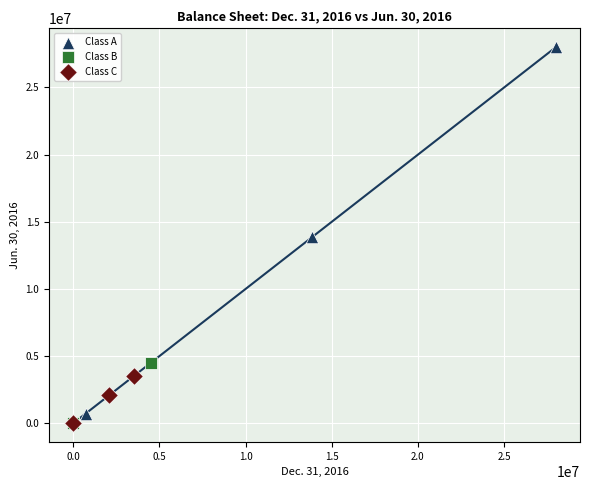

Which series has the largest Y range (max minus min)?

Class A